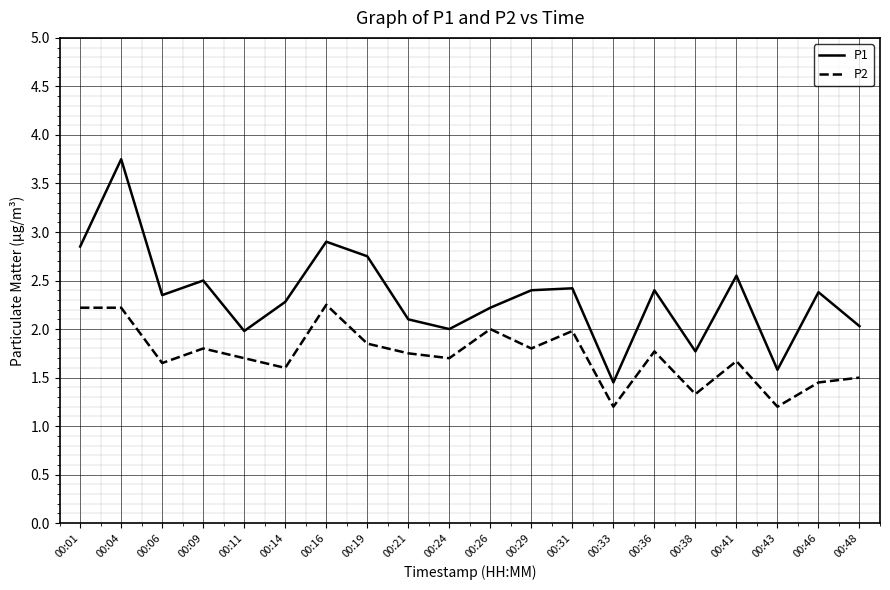

True or false: P1 and P2 intersect in this chart.

False